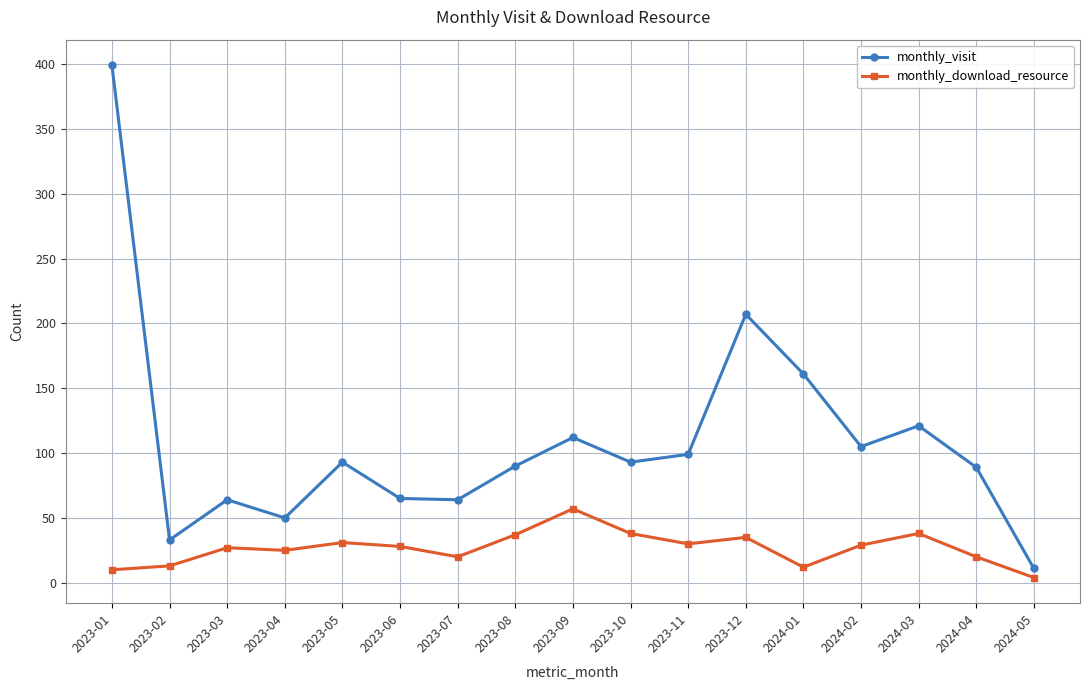

At how many categories does at least one series exceed 185?

2